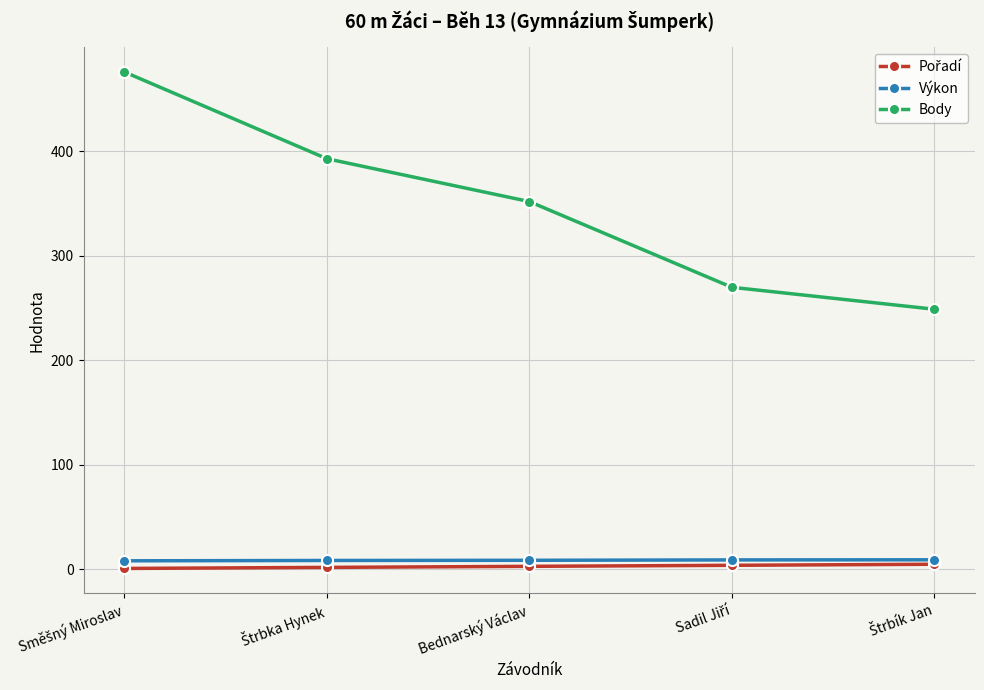

At which label is Body closest to 362?

Bednarský Václav